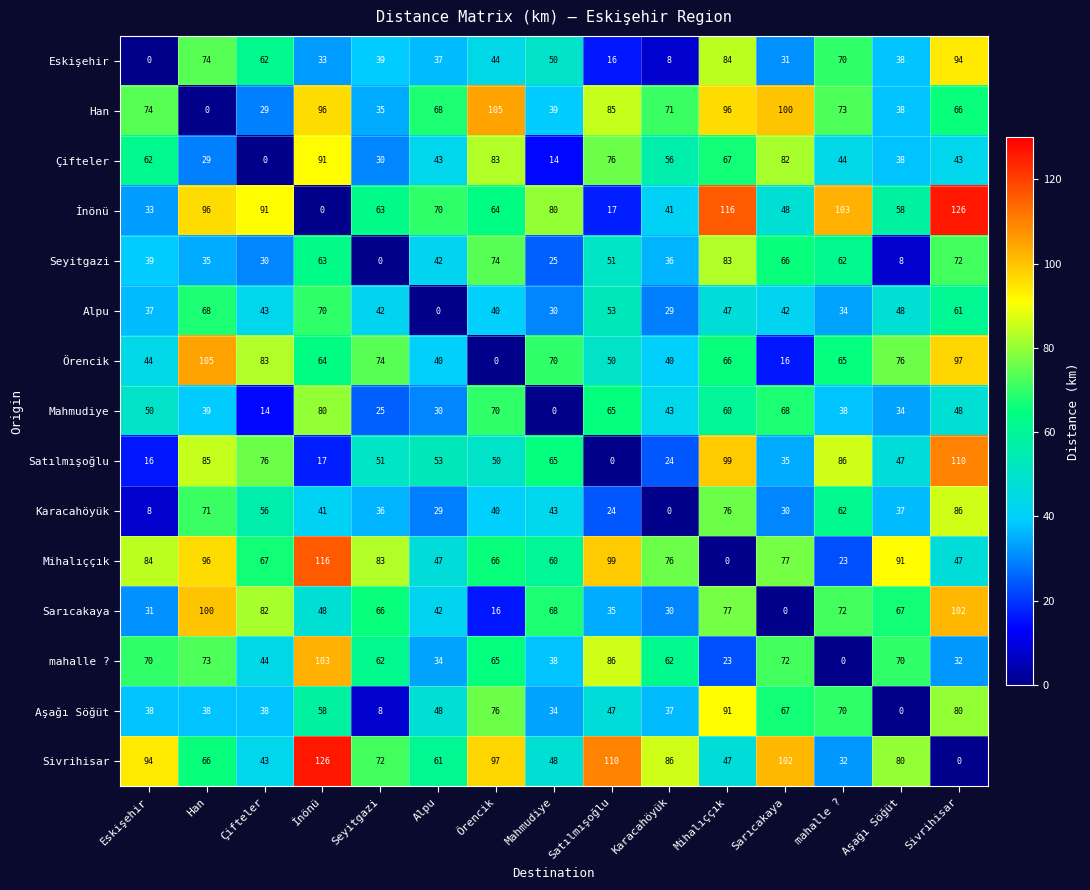

How many distinct data groups are displayed?

15